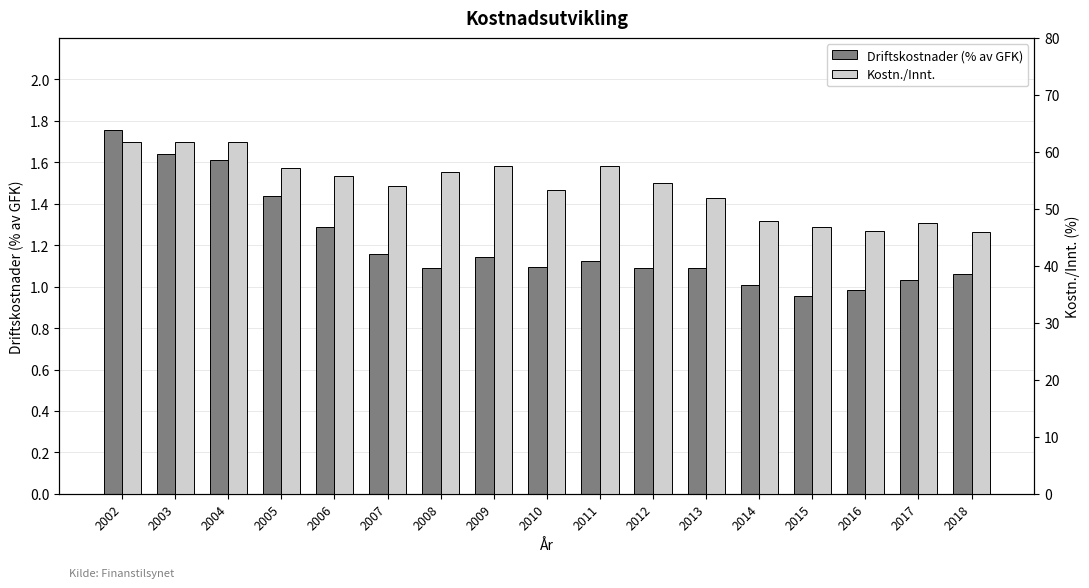

Between 2007 and 2010, which series saw the biggest shift?

Kostn./Innt.